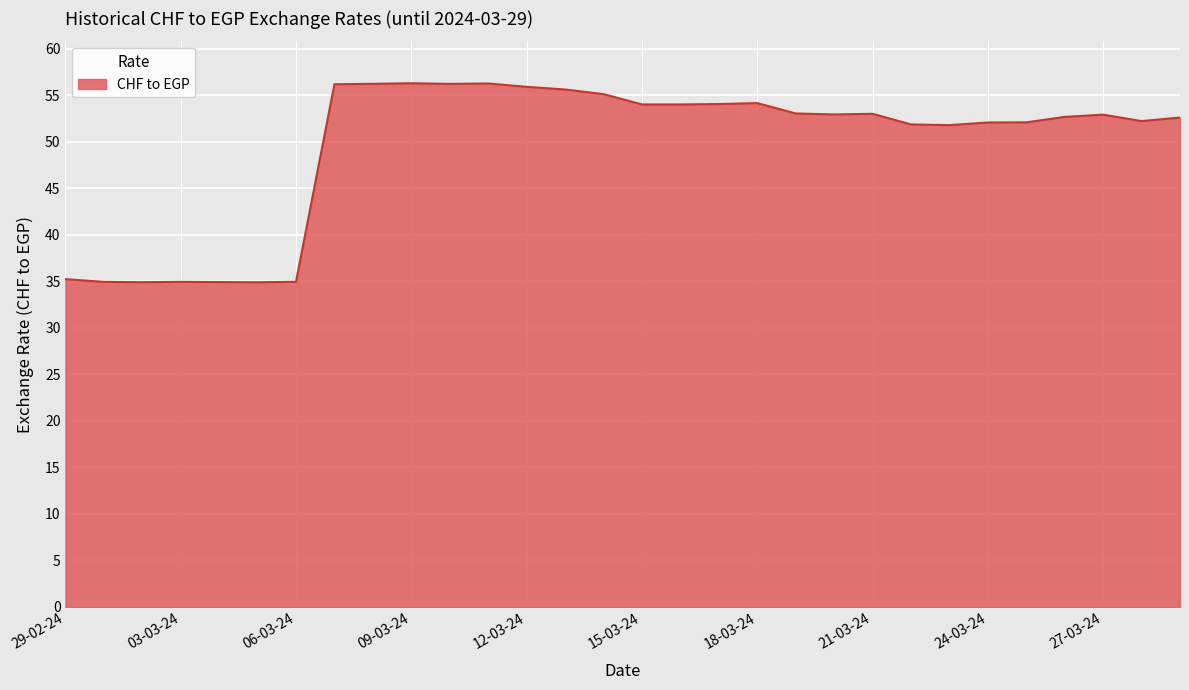

What is the difference between the maximum and minimum values?

21.4